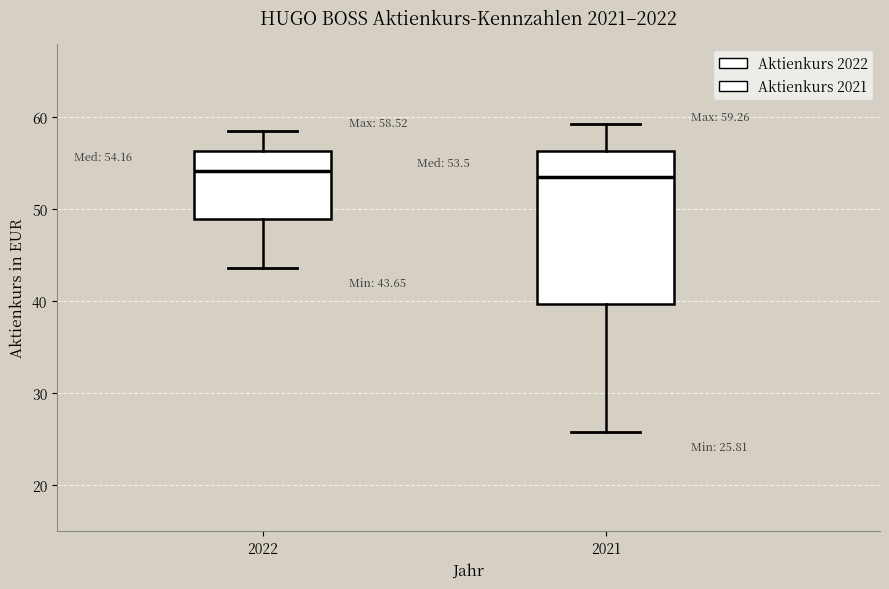

Comparing the boxes themselves (not the whiskers), which one is the tallest?

2021